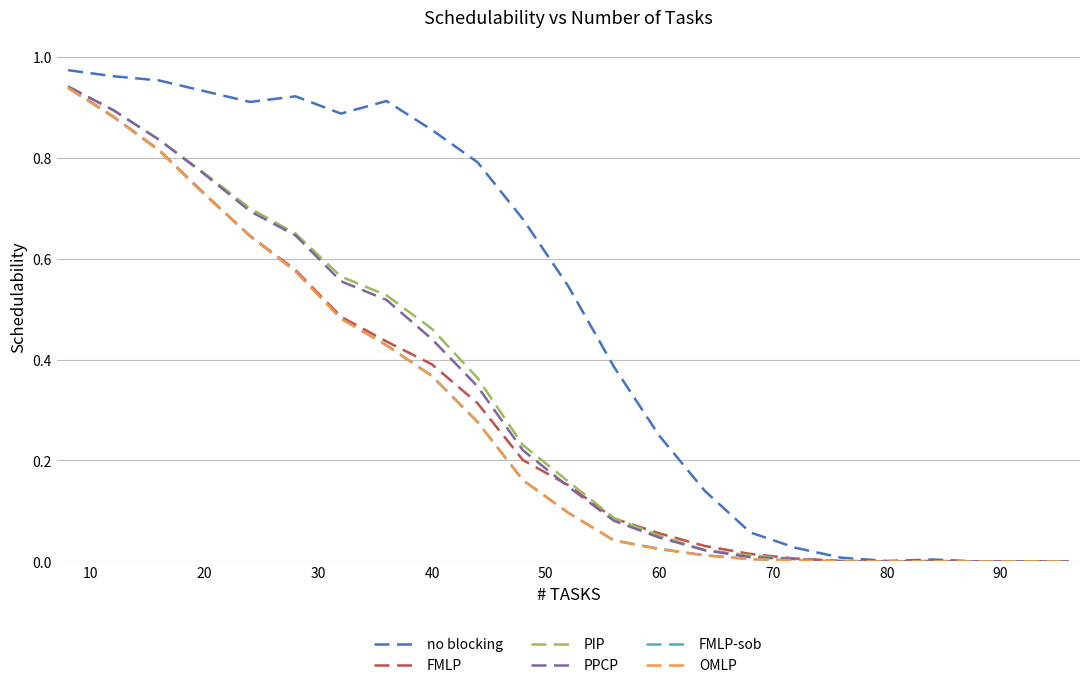

Which series has the largest total across all categories?

no blocking